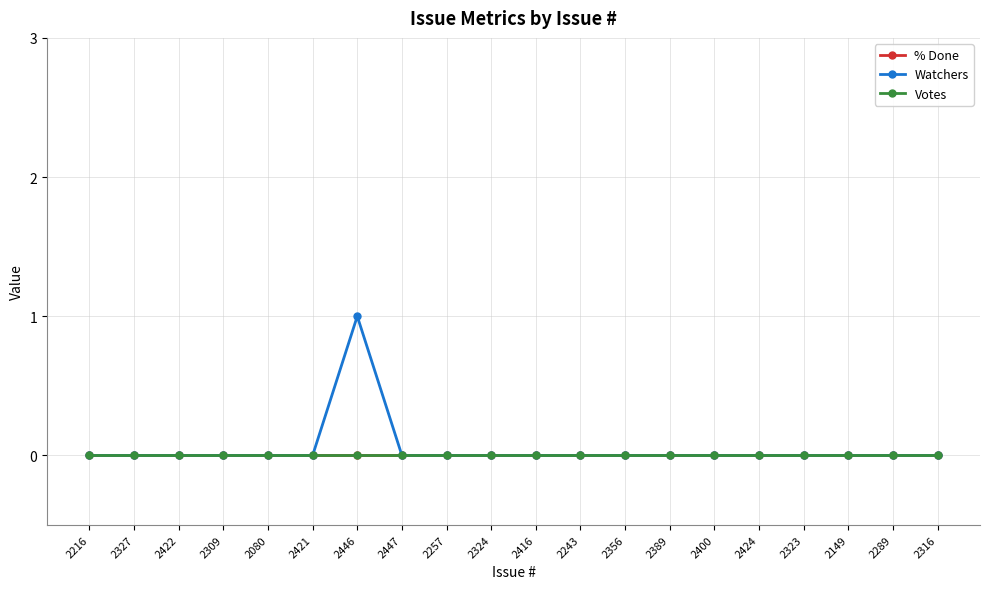

Reading left to right, extract all data points from this chart.

% Done: 0	0	0	0	0	0	0	0	0	0	0	0	0	0	0	0	0	0	0	0
Watchers: 0	0	0	0	0	0	1	0	0	0	0	0	0	0	0	0	0	0	0	0
Votes: 0	0	0	0	0	0	0	0	0	0	0	0	0	0	0	0	0	0	0	0